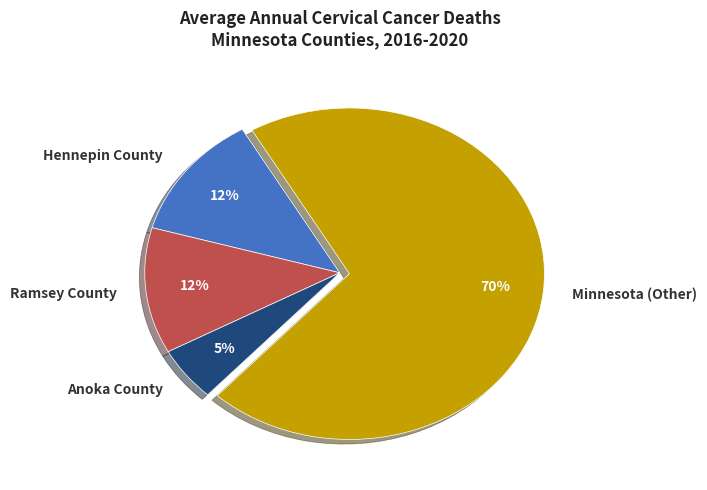

To the nearest percent, what portion does Ramsey County represent?

12%